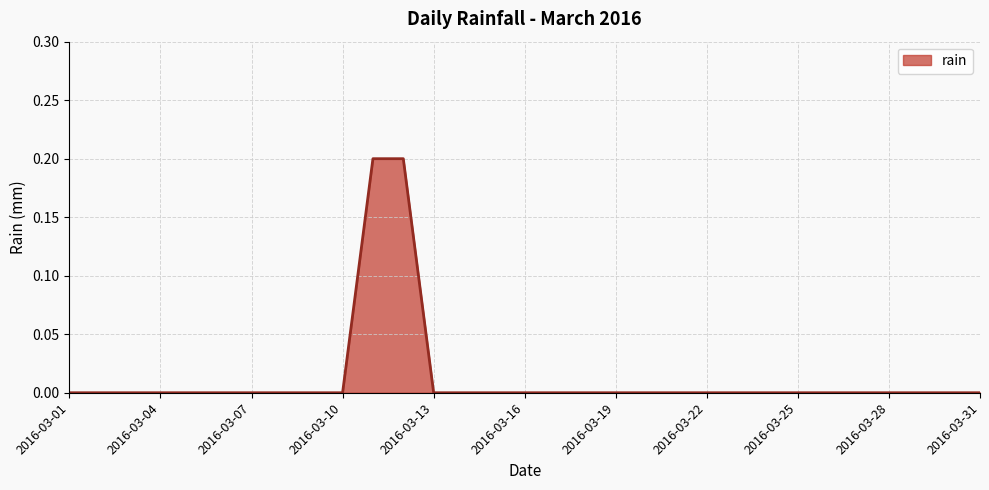

Is this an area chart (filled region under the line)?

Yes